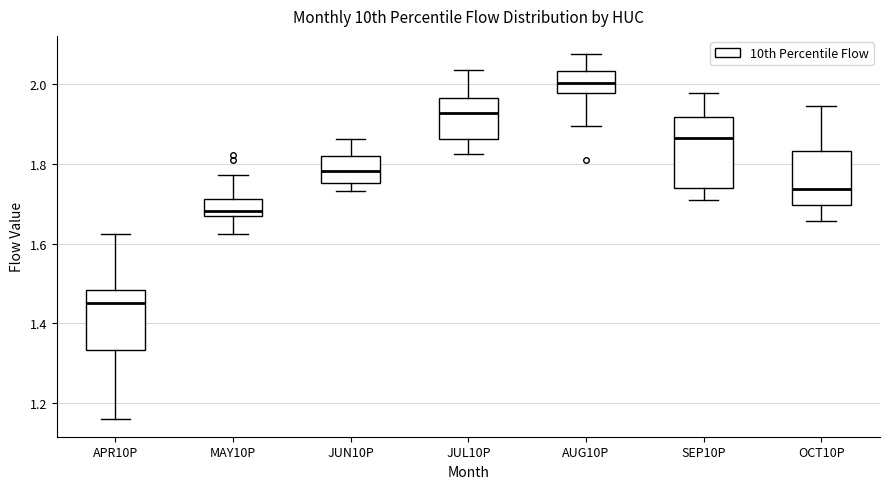

Comparing the boxes themselves (not the whiskers), which one is the tallest?

SEP10P